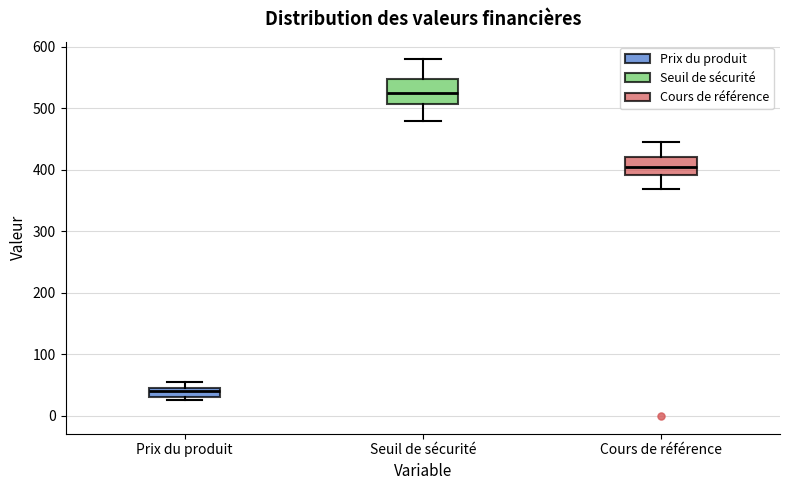

Where is the upper edge of the box for Cours de référence on the y-axis? The values are not printed on the chart, so give them approximately, as read against the axis.

420